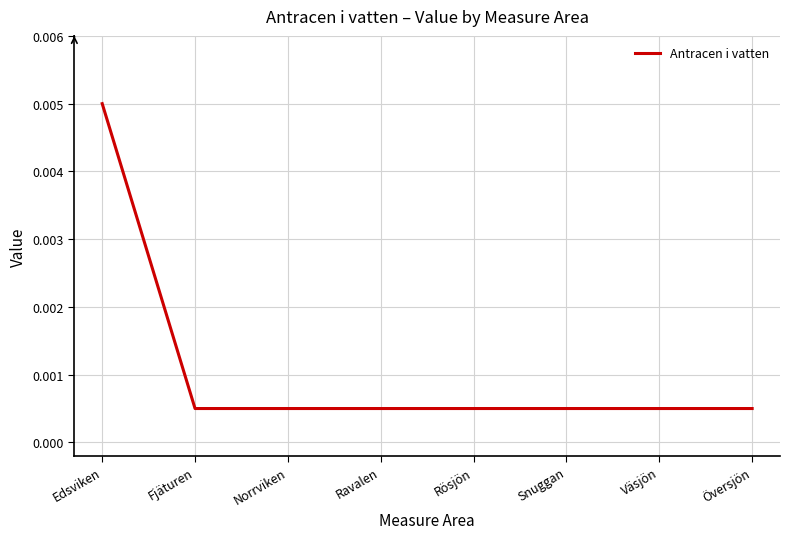

What position from the right is Rösjön?

4